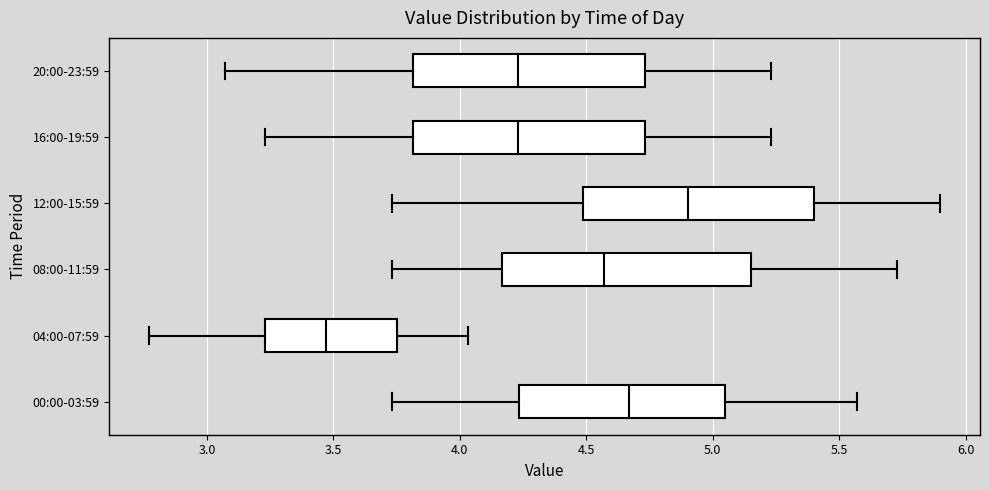

Reading bottom to top, read every box against the x-axis: the position of its median line, the range the box covers, and the ends of its whiskers. The values are not printed on the chart, so give them approximately, as read against the axis.

00:00-03:59: median 4.65, box 4.25 to 5.05, whiskers 3.75 to 5.55
04:00-07:59: median 3.45, box 3.25 to 3.75, whiskers 2.75 to 4.05
08:00-11:59: median 4.55, box 4.15 to 5.15, whiskers 3.75 to 5.75
12:00-15:59: median 4.90, box 4.50 to 5.40, whiskers 3.75 to 5.90
16:00-19:59: median 4.25, box 3.80 to 4.75, whiskers 3.25 to 5.25
20:00-23:59: median 4.25, box 3.80 to 4.75, whiskers 3.05 to 5.25